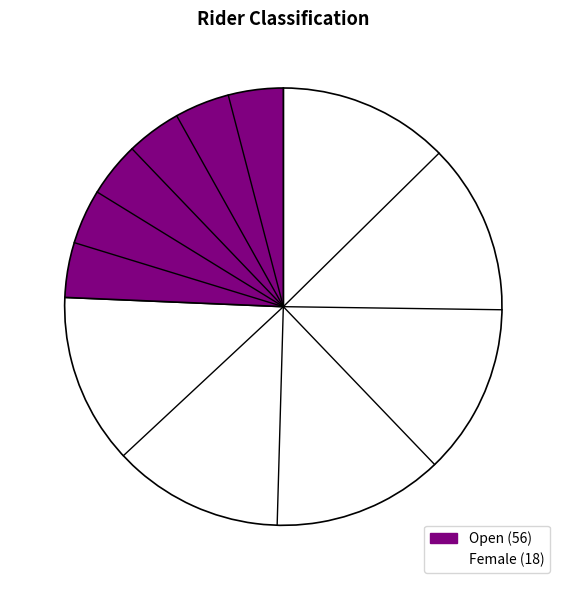

Is there a majority slice in this chart?

Yes